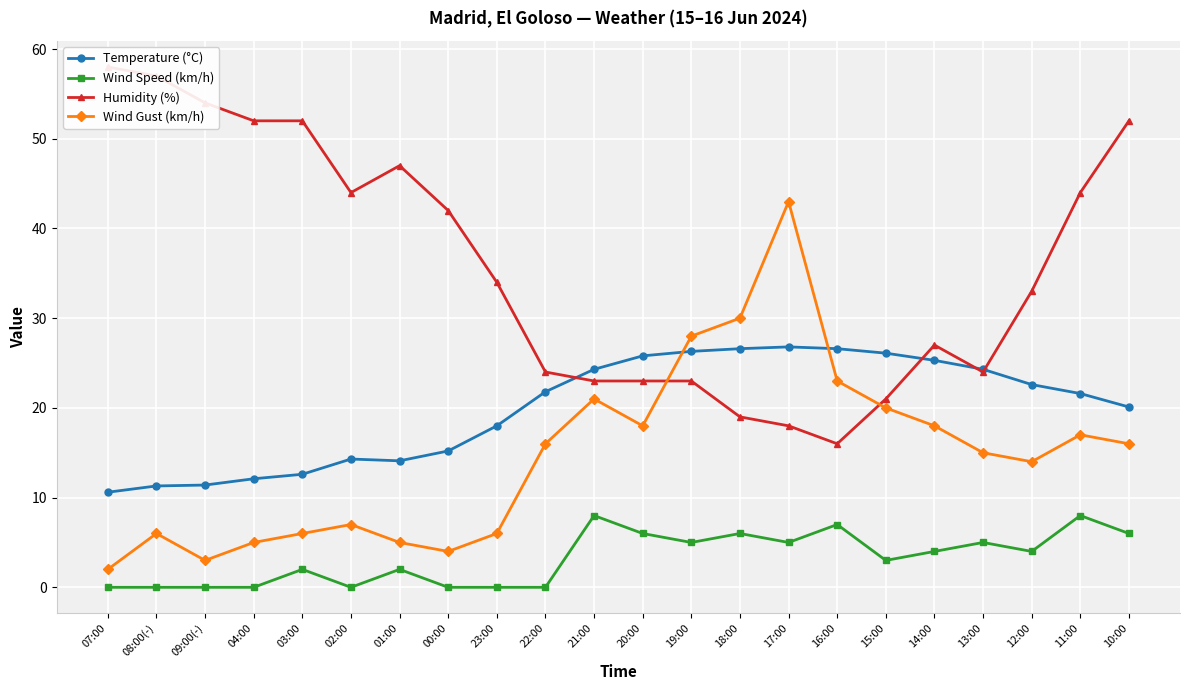

How many values in the Wind Speed (km/h) series are below 4?

11